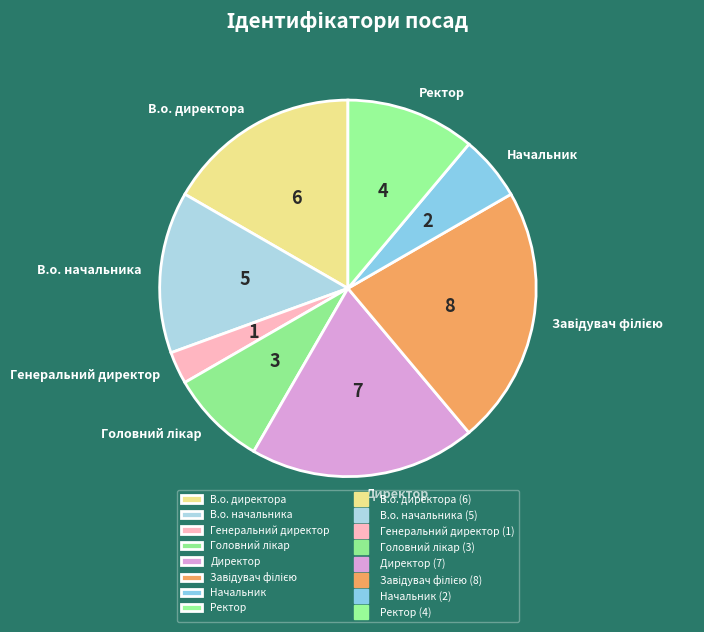

Do Начальник and В.о. начальника together represent more than half of the pie?

No